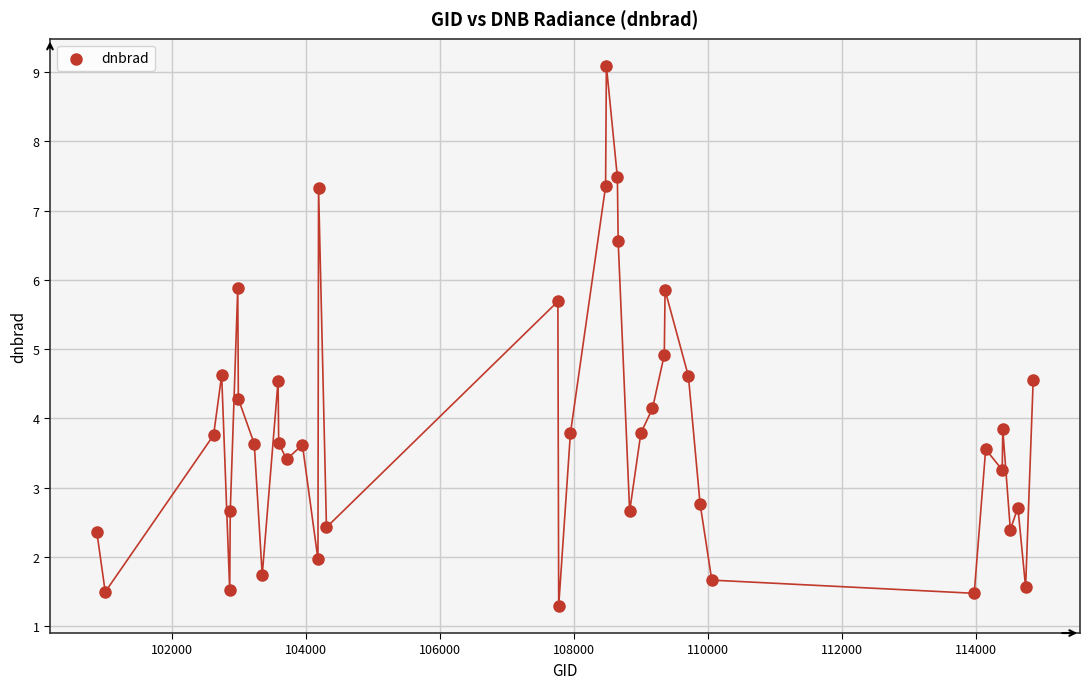

What is the range of X values (max minus min)?

13976.0